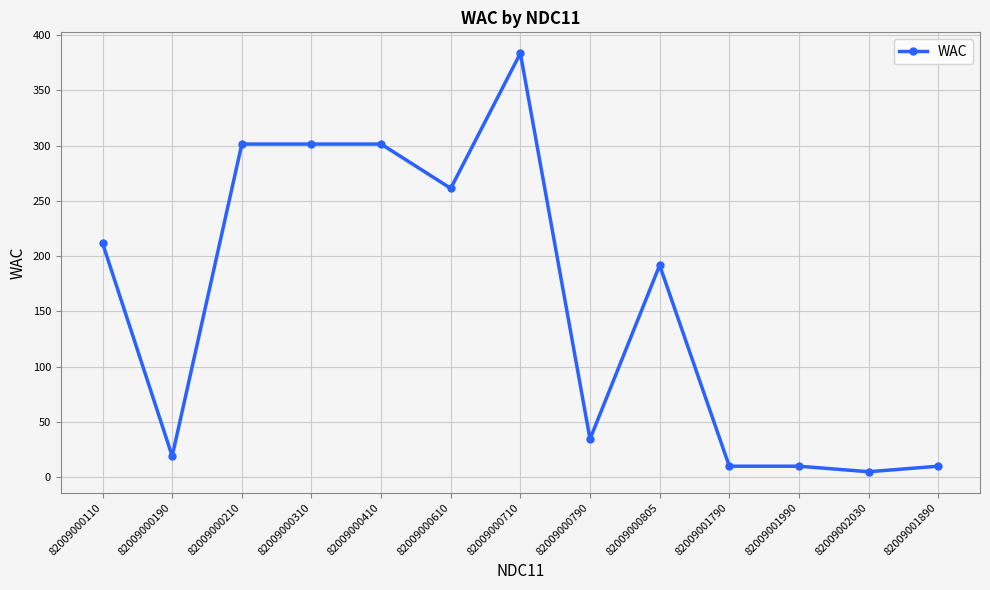

Reading left to right, list all the values displayed in this chart.

82009000110=211.8	82009000190=19.1	82009000210=301.4	82009000310=301.4	82009000410=301.4	82009000610=261.3	82009000710=383.6	82009000790=34.5	82009000805=191.8	82009001790=10.0	82009001990=10.0	82009002030=5.0	82009001890=10.0